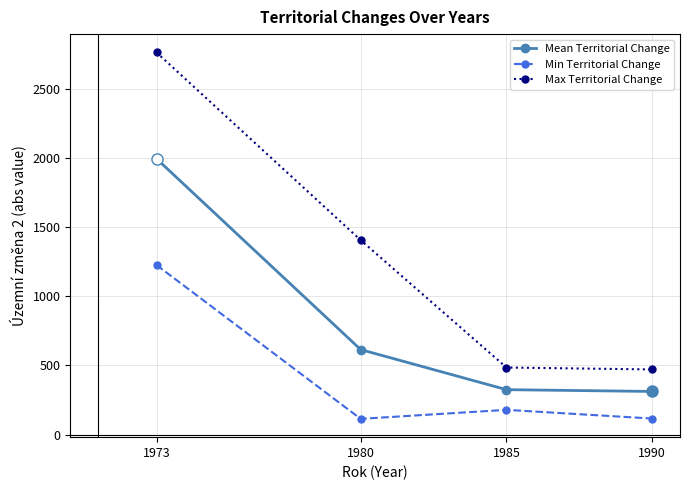

How many values in the Mean Territorial Change series are below 614?

2